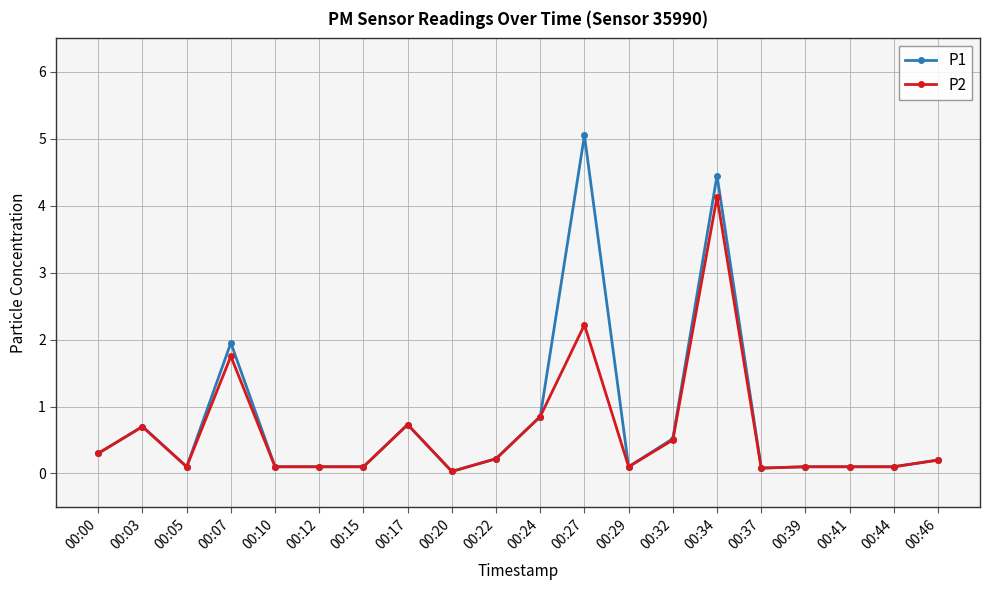

Where is P1 nearest to the value 2?

00:07